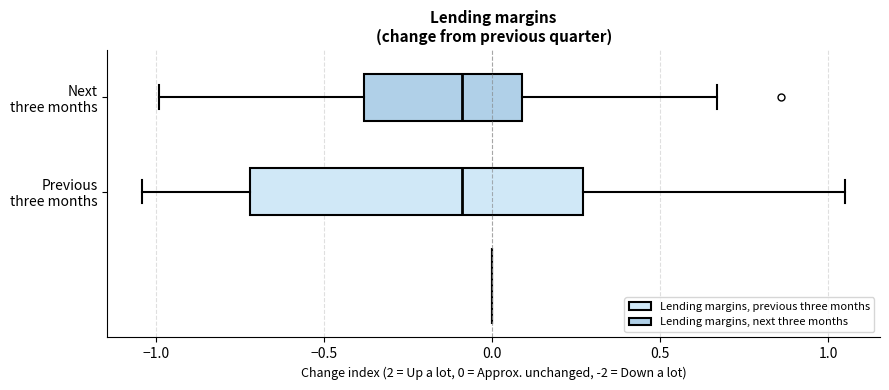

Where is the left edge of the box for Next three months on the x-axis? The values are not printed on the chart, so give them approximately, as read against the axis.

-0.40